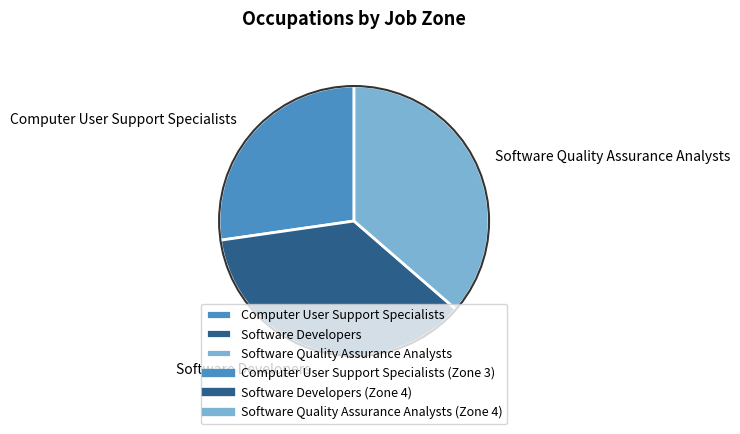

Between Software Quality Assurance Analysts and Computer User Support Specialists, which is larger?

Software Quality Assurance Analysts